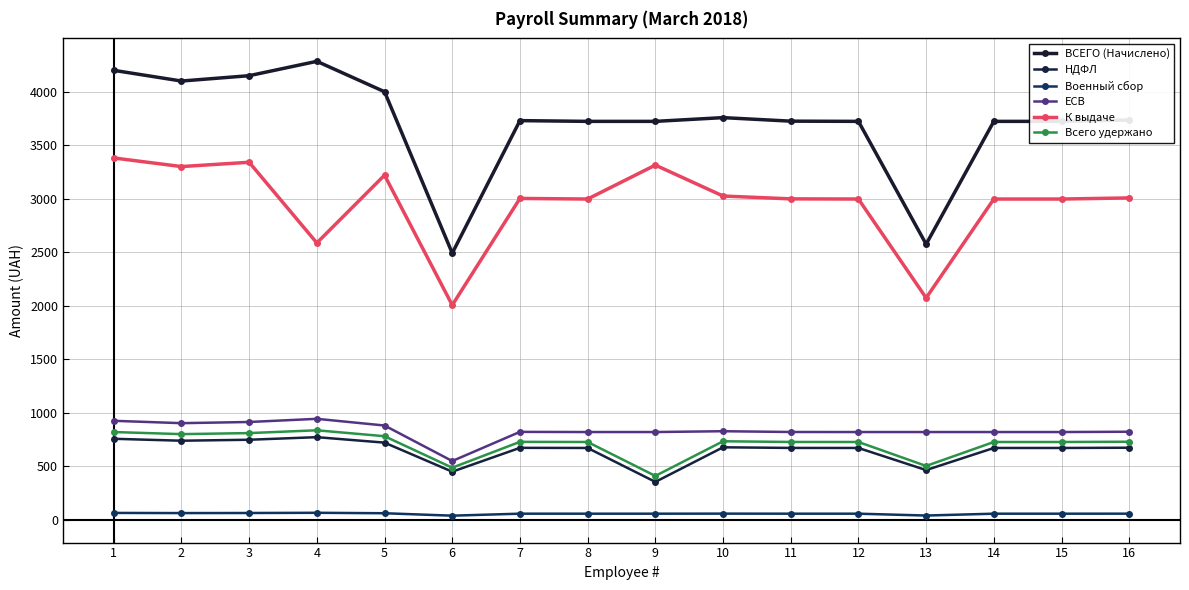

What is the difference between the maximum and minimum values in the Военный сбор series?

26.9